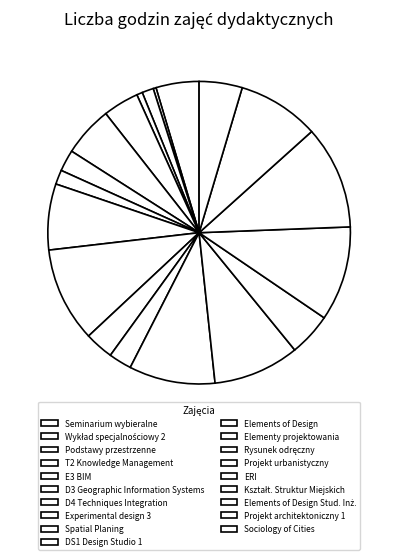

Is the sum of Spatial Planing and Podstawy przestrzenne greater than half?

No